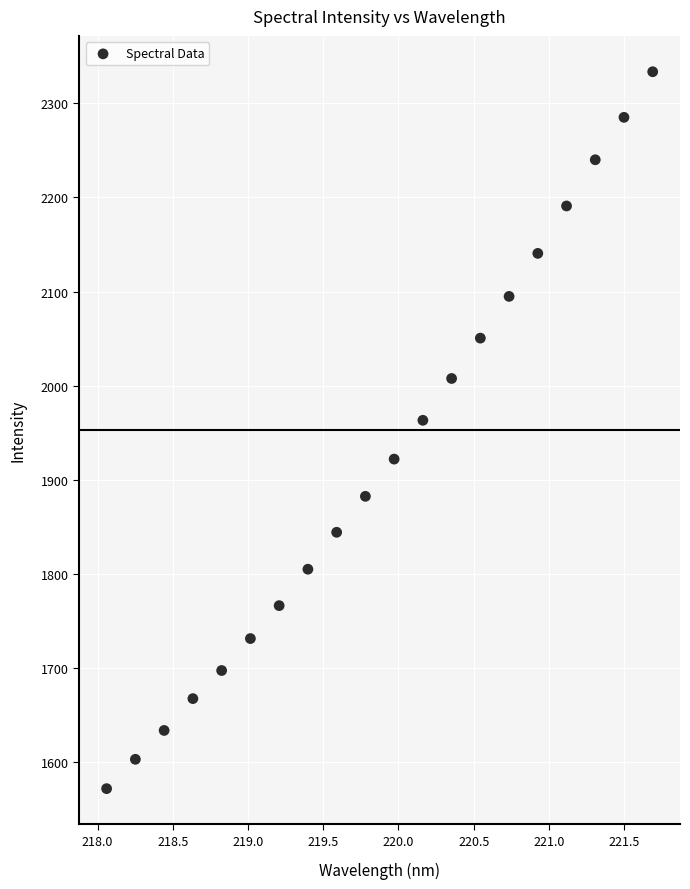

What is the range of X values (max minus min)?

3.6